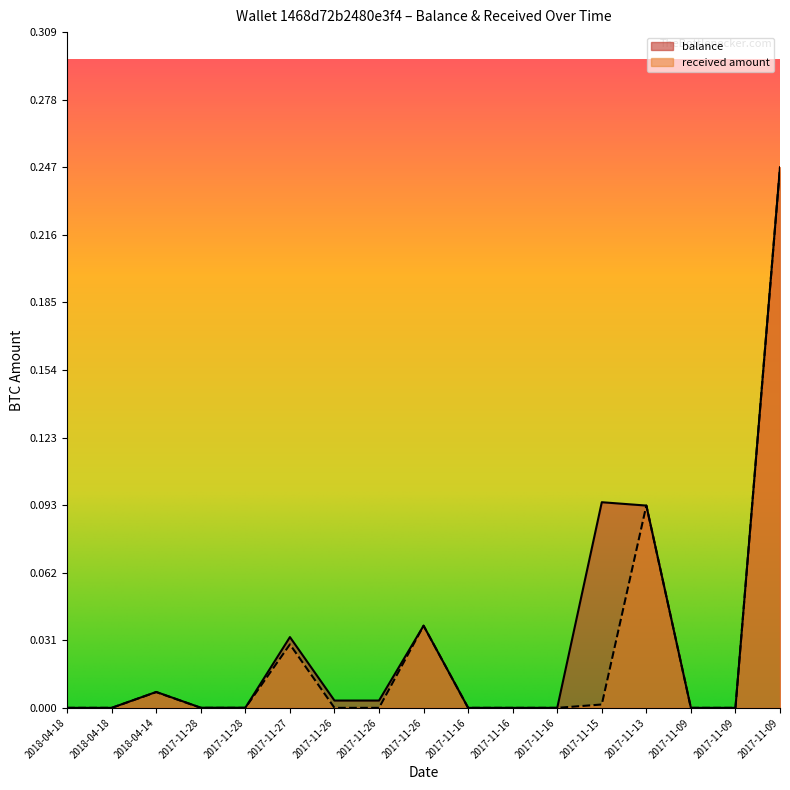

Between 2017-11-09 and 2017-11-26, which is larger?

2017-11-26